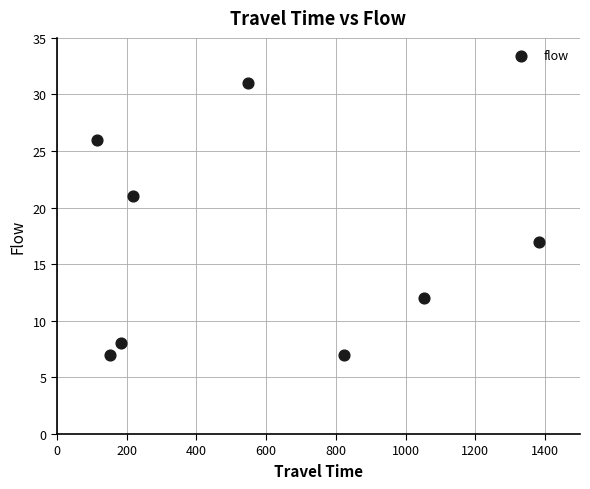

What is the range of X values (max minus min)?

1267